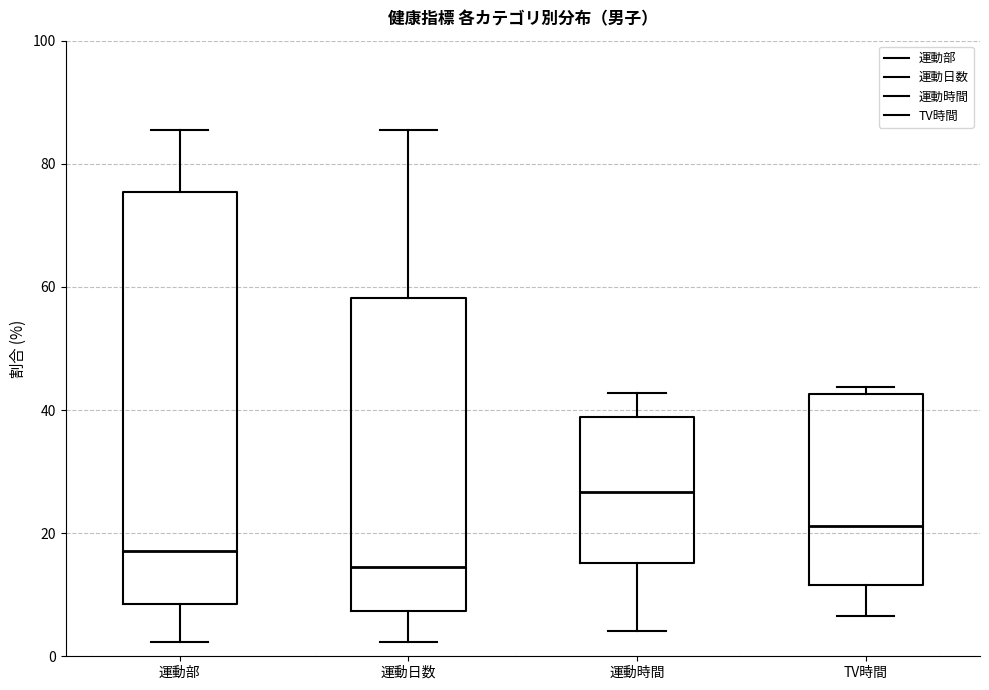

Where is the upper edge of the box for TV時間 on the y-axis? The values are not printed on the chart, so give them approximately, as read against the axis.

42